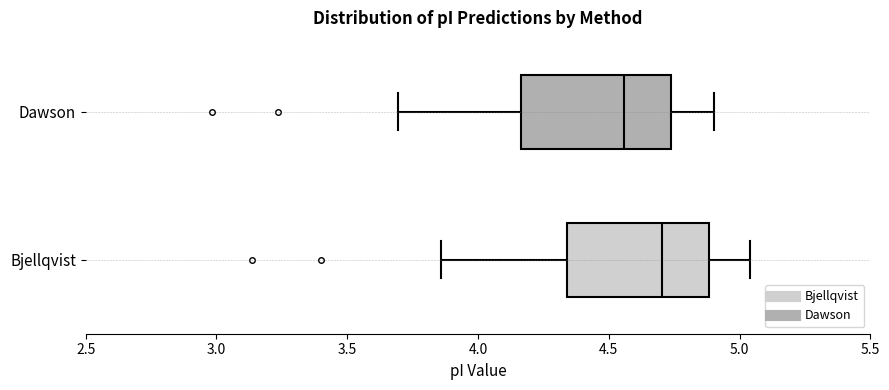

Where does the left whisker of the box for Bjellqvist end on the x-axis? The values are not printed on the chart, so give them approximately, as read against the axis.

3.85